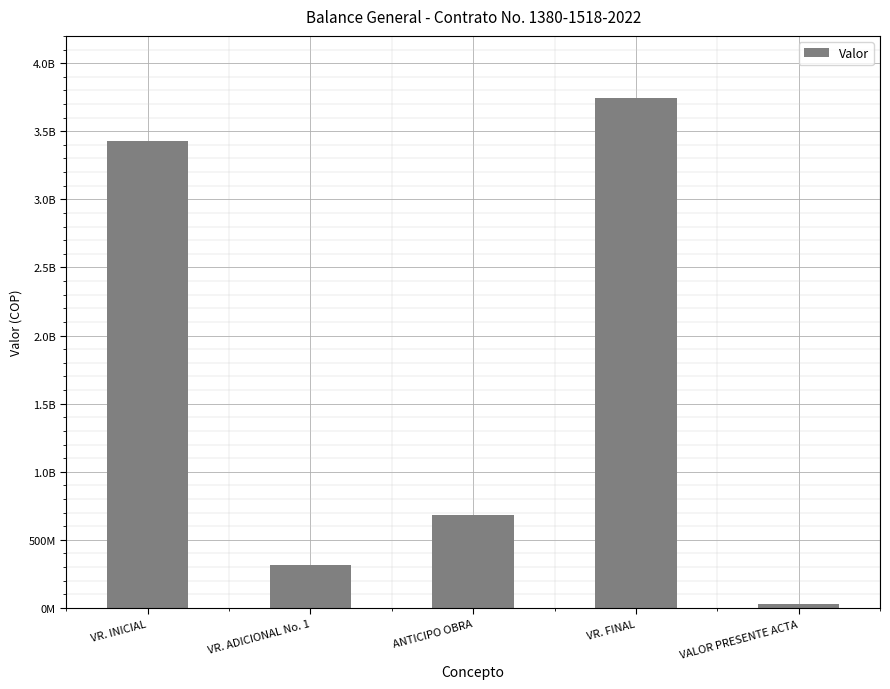

Which label corresponds to the smallest value in the chart?

VALOR PRESENTE ACTA